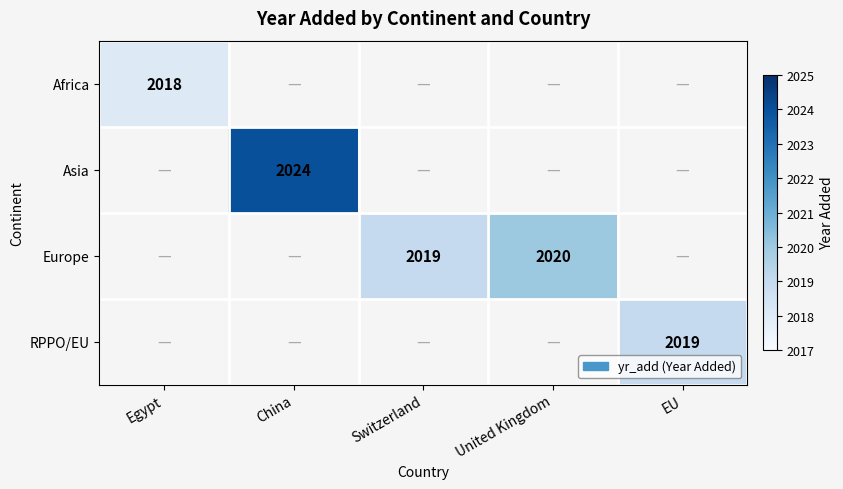

True or false: RPPO/EU has a value of 3480 at EU.

False